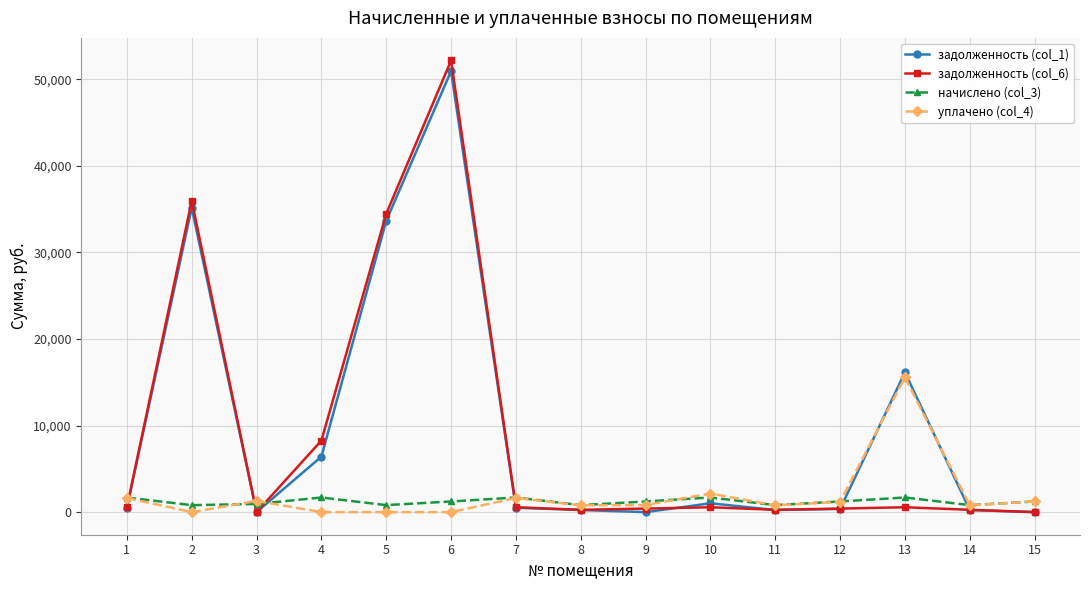

How many lines are shown in the chart?

4